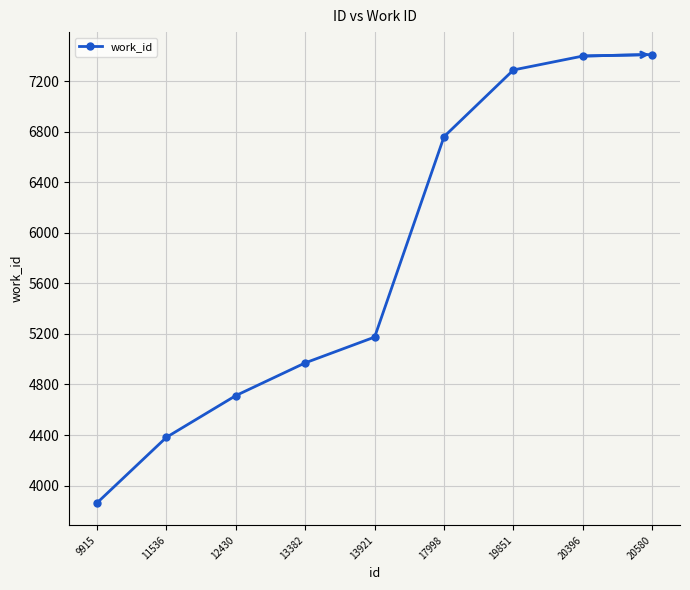

Is this an area chart (filled region under the line)?

No